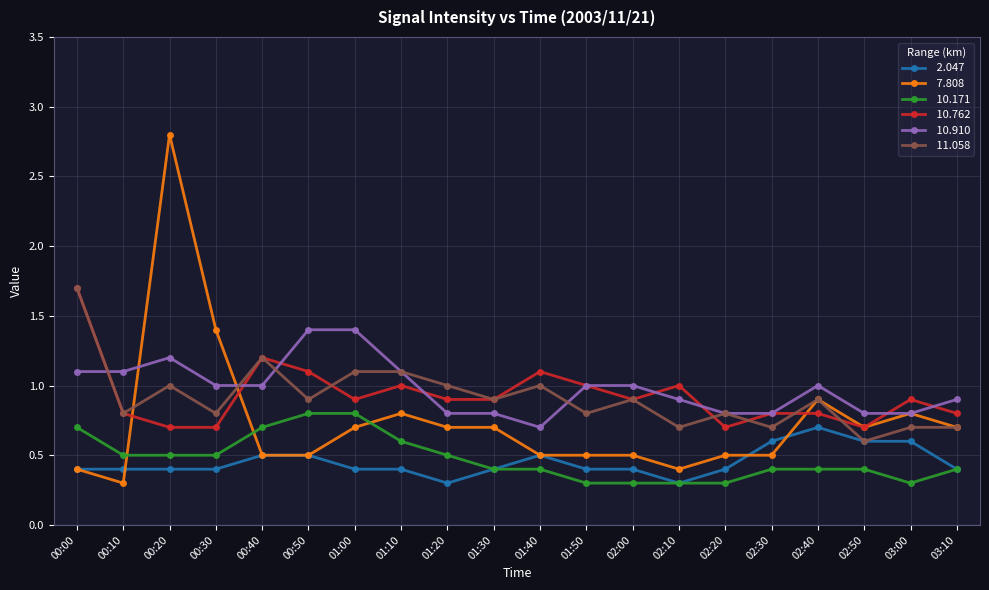

Does the chart display data point markers on the line(s)?

Yes